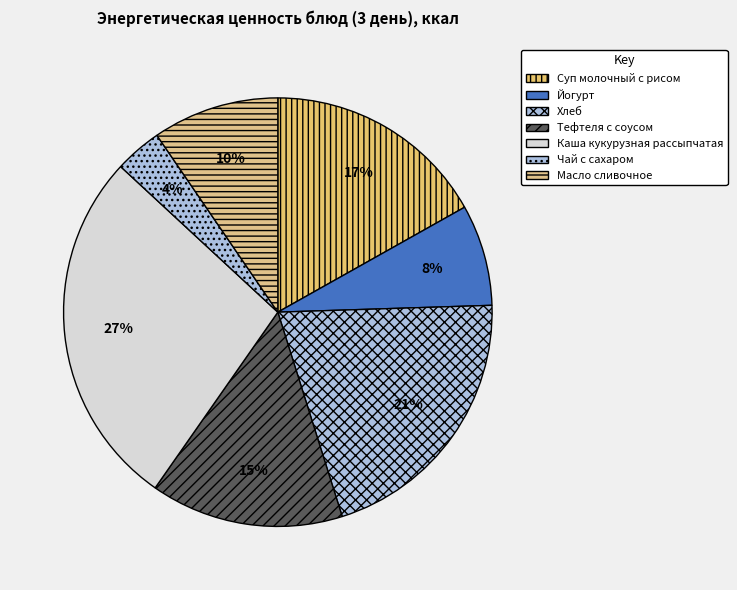

Is Хлеб the majority of the pie?

No